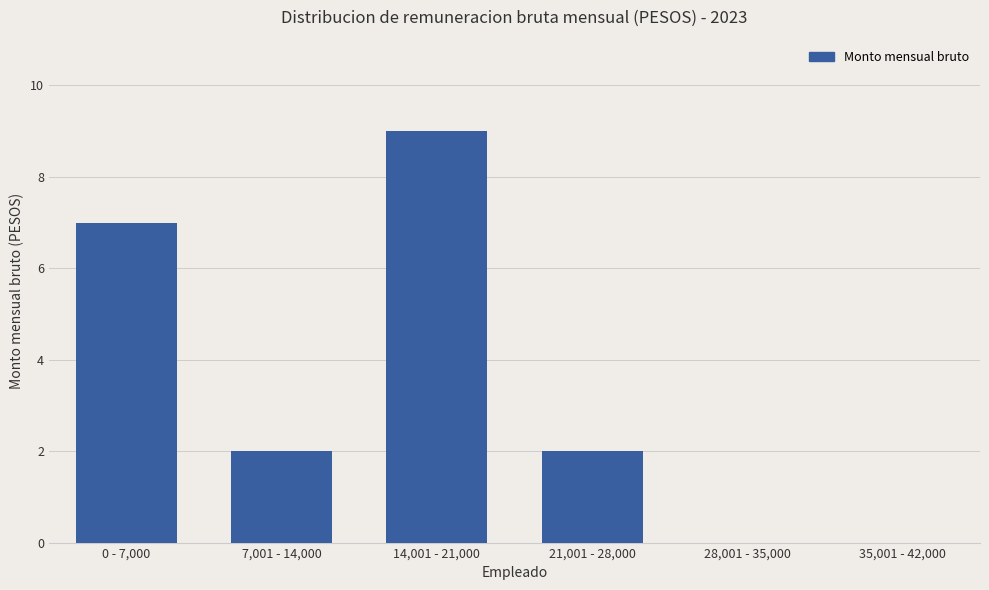

Count the number of categories in the chart.

6